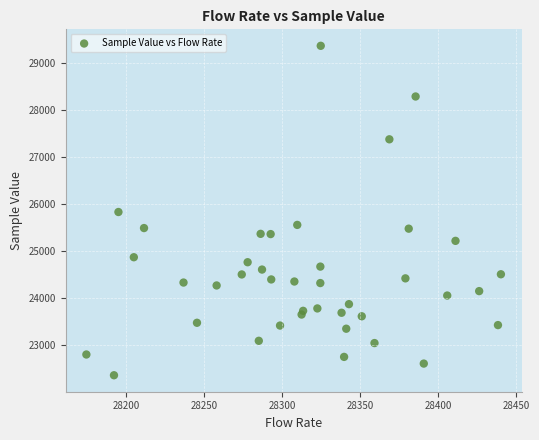

What is the range of Y values (max minus min)?

7001